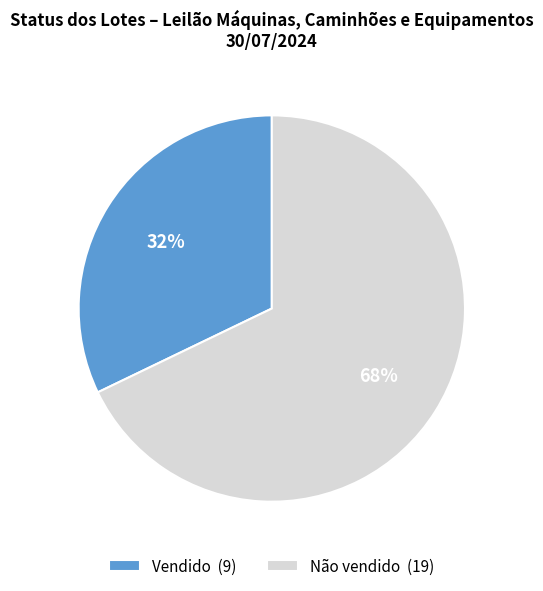

Rank the categories by value from highest to lowest.

Não vendido, Vendido